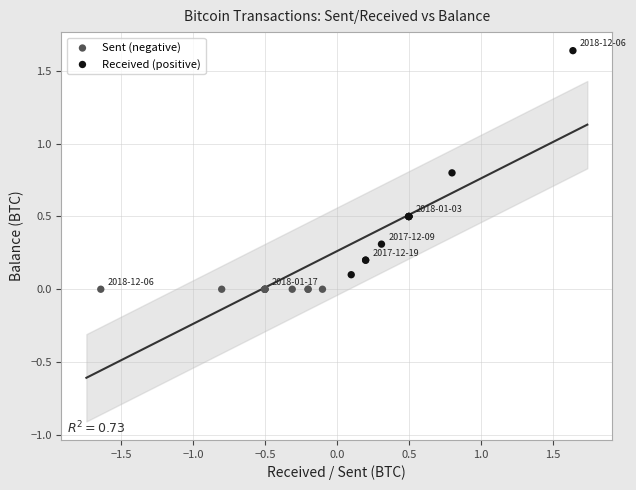

Which series contains the lowest Y value?

Sent (negative)